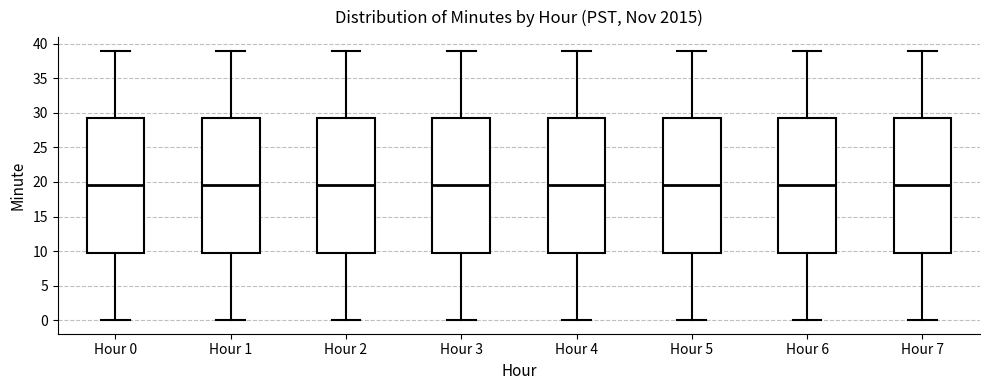

Reading left to right, read every box against the y-axis: the position of its median line, the range the box covers, and the ends of its whiskers. The values are not printed on the chart, so give them approximately, as read against the axis.

Hour 0: median 19.5, box 10.0 to 29.5, whiskers 0.0 to 39.0
Hour 1: median 19.5, box 10.0 to 29.5, whiskers 0.0 to 39.0
Hour 2: median 19.5, box 10.0 to 29.5, whiskers 0.0 to 39.0
Hour 3: median 19.5, box 10.0 to 29.5, whiskers 0.0 to 39.0
Hour 4: median 19.5, box 10.0 to 29.5, whiskers 0.0 to 39.0
Hour 5: median 19.5, box 10.0 to 29.5, whiskers 0.0 to 39.0
Hour 6: median 19.5, box 10.0 to 29.5, whiskers 0.0 to 39.0
Hour 7: median 19.5, box 10.0 to 29.5, whiskers 0.0 to 39.0